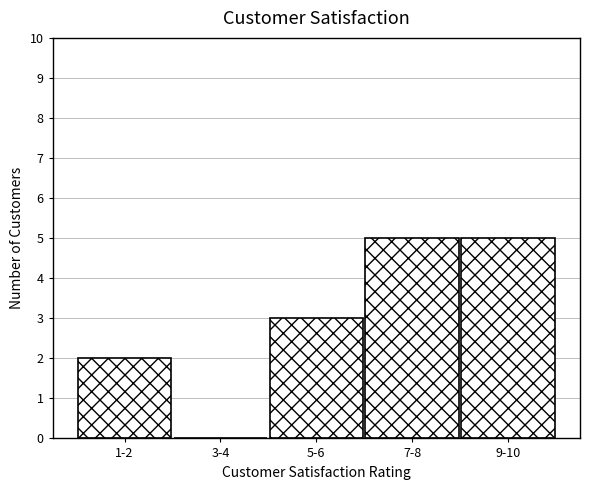

Reading right to left, extract all data points from this chart.

9-10=5	7-8=5	5-6=3	3-4=0	1-2=2